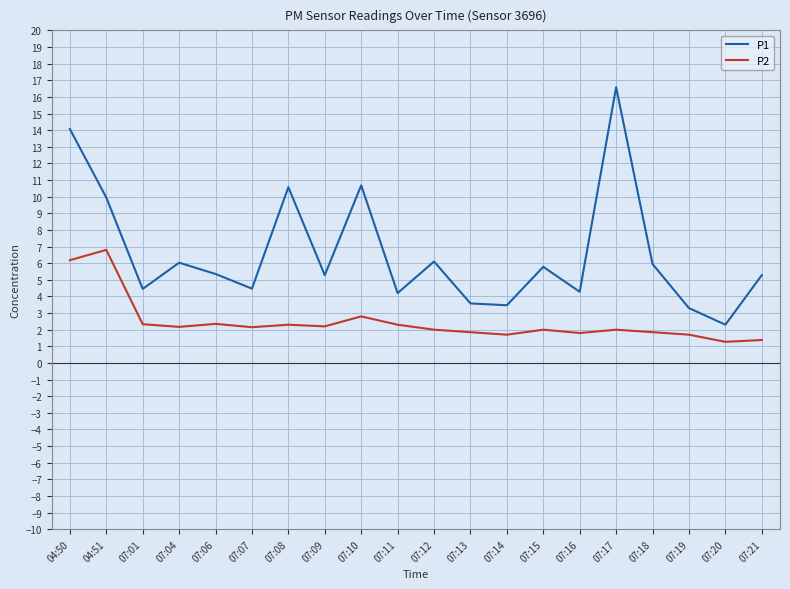

Which category has the highest value in the P2 series?

04:51